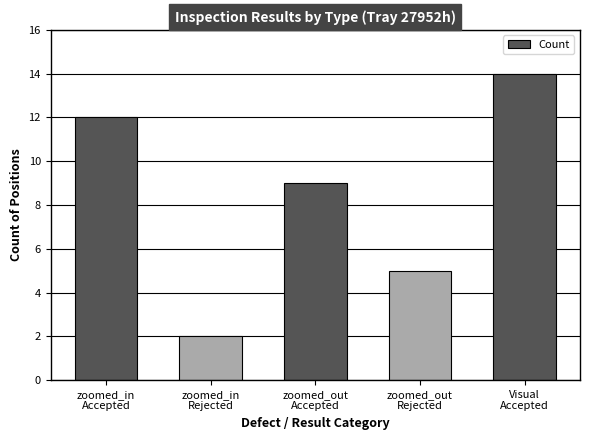

How many series are shown in this chart?

1